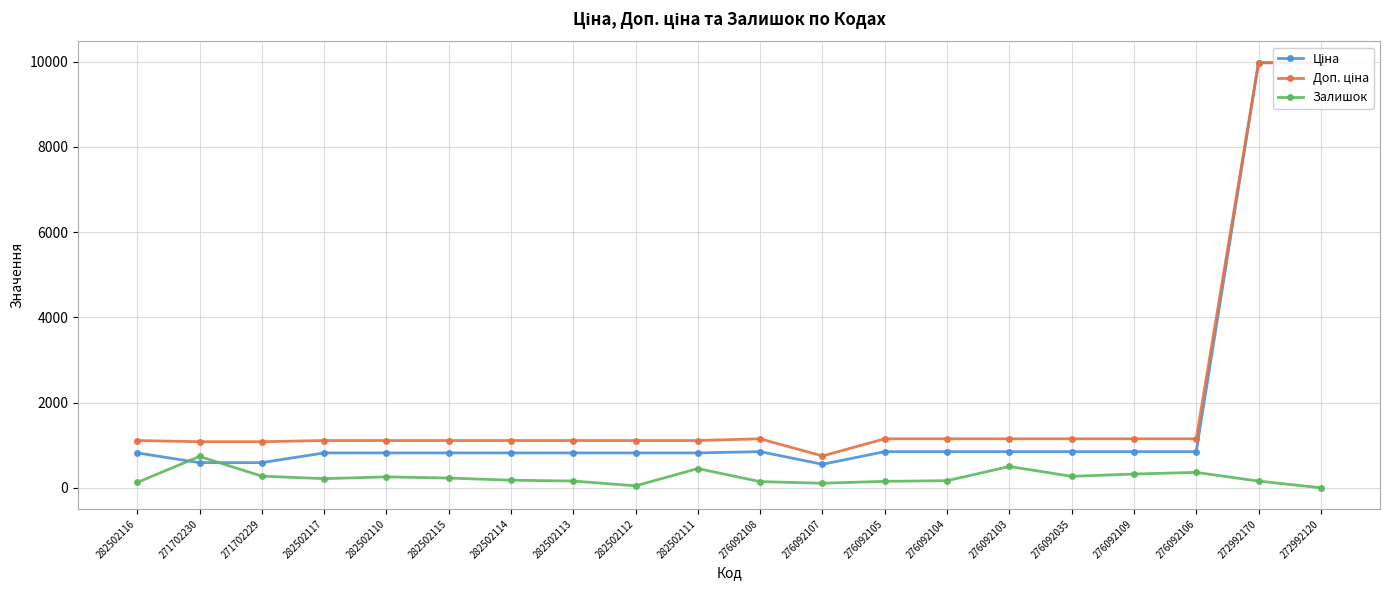

At which category is the sum across all series the highest?

272992170